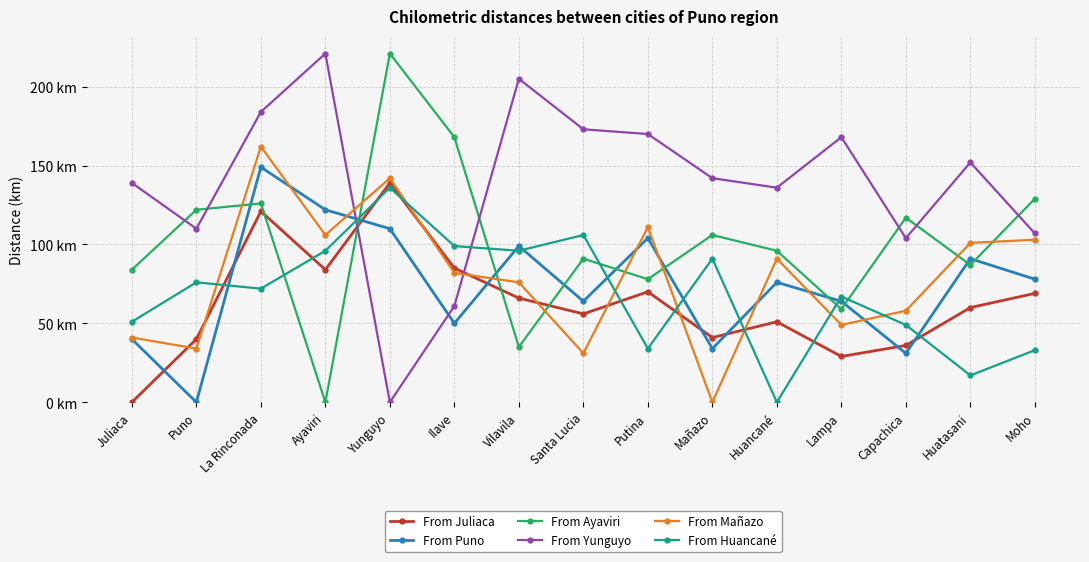

What is the label of the 6th point from the right?

Mañazo